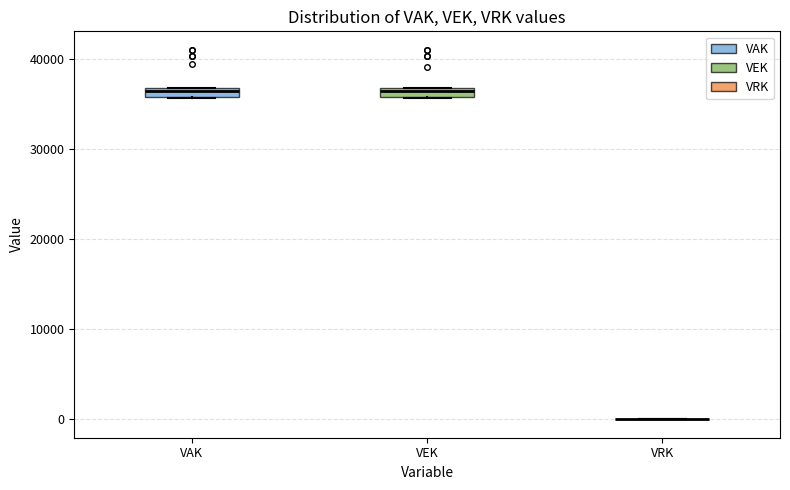

Where is the upper edge of the box for VEK on the y-axis? The values are not printed on the chart, so give them approximately, as read against the axis.

37000